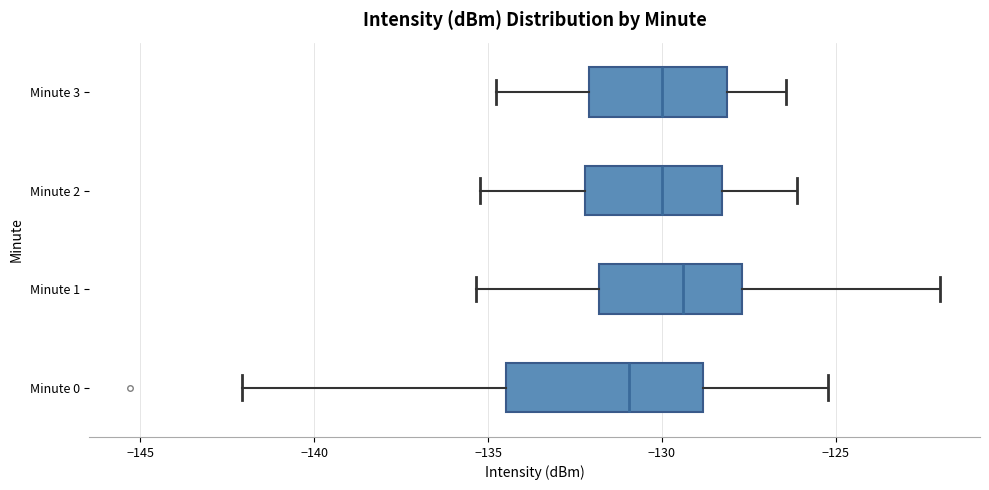

Where does the median line of the box for Minute 2 sit on the x-axis? The values are not printed on the chart, so give them approximately, as read against the axis.

-130.0